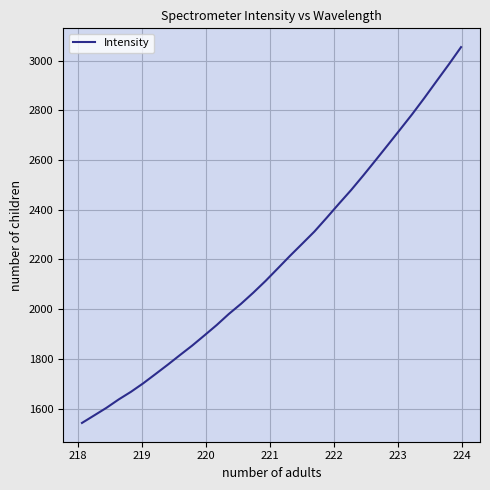

What is the minimum value shown in the chart?

1542.7